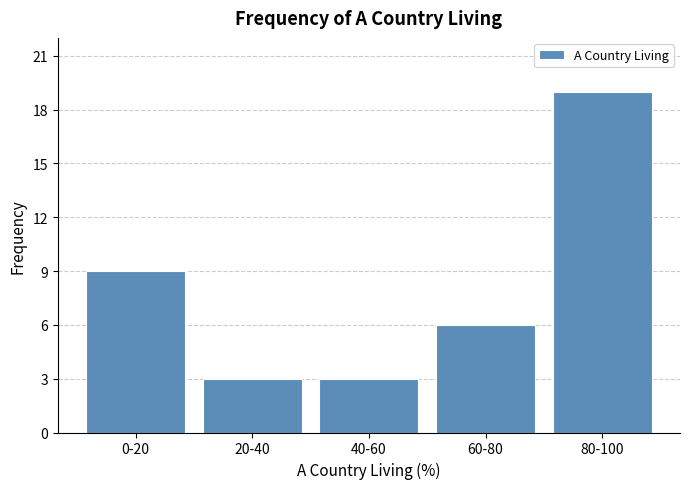

Reading right to left, extract all data points from this chart.

19	6	3	3	9